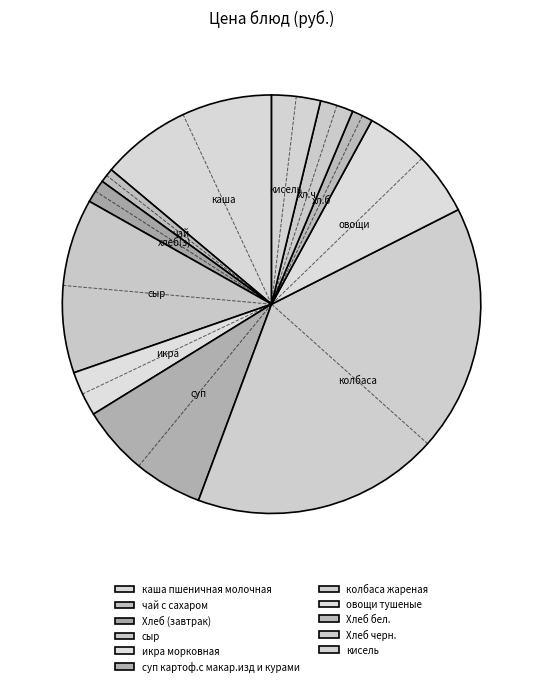

Combined, do чай с сахаром and овощи тушеные account for over 50%?

No